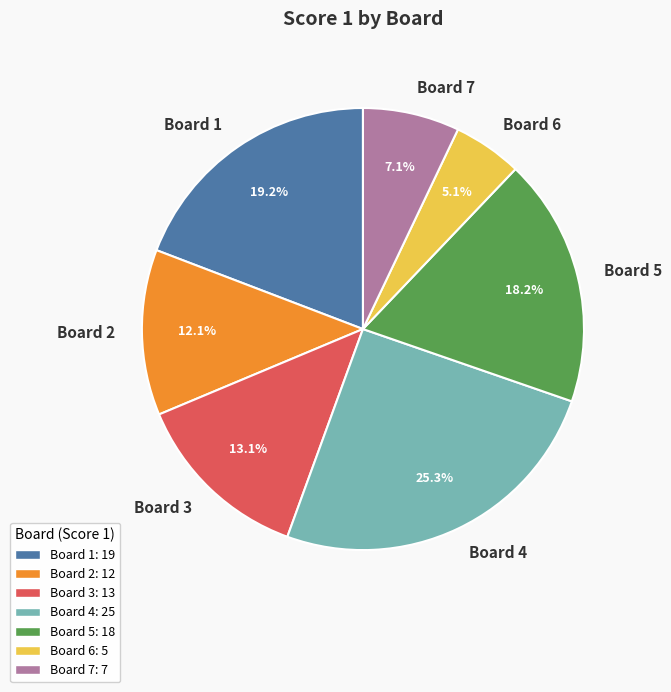

Count the number of slices in the pie.

7